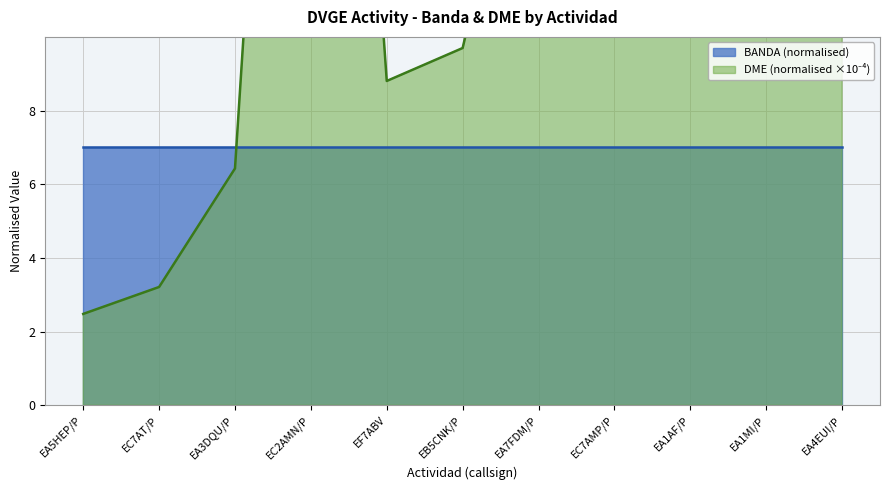

At which label is the value closest to 20?

EA7FDM/P